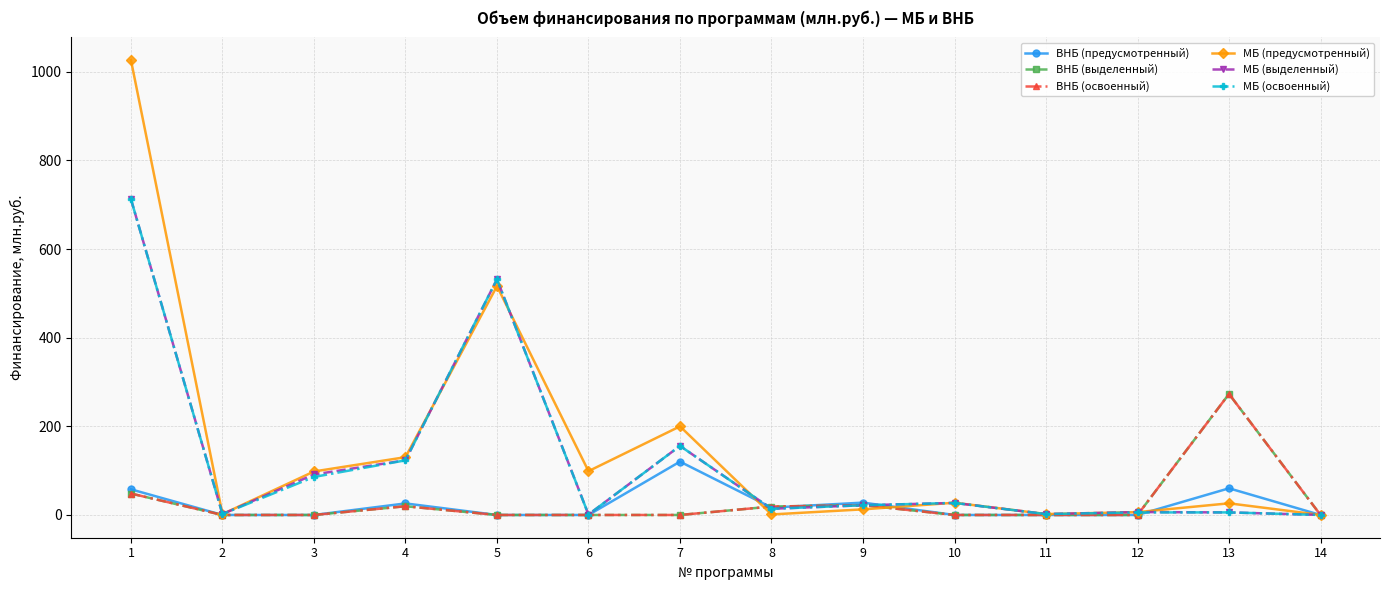

The ВНБ (выделенный) series shows 19.0 at 8. True or false?

True